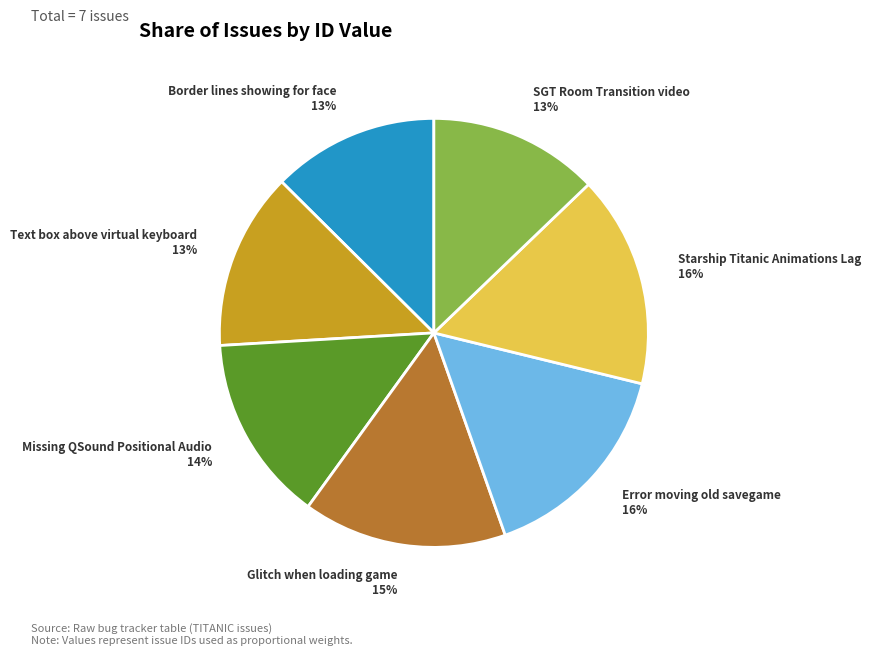

Does any single category account for the majority?

No